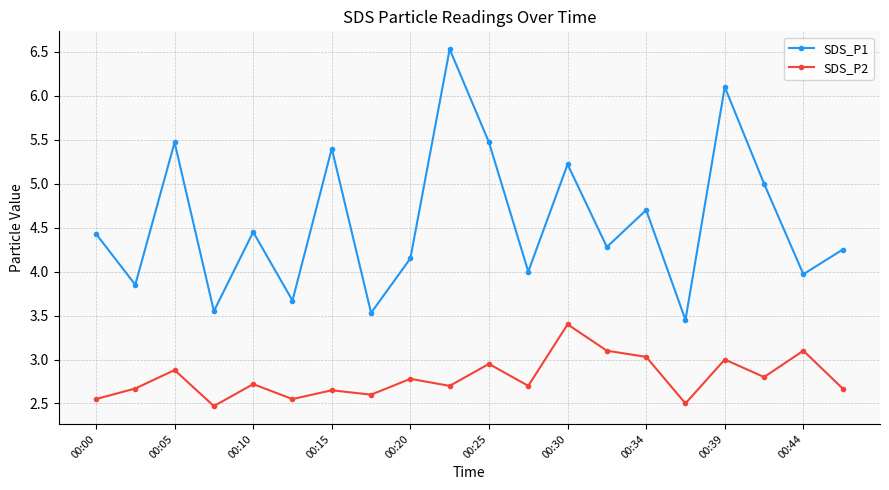

Which series has the largest total across all categories?

SDS_P1